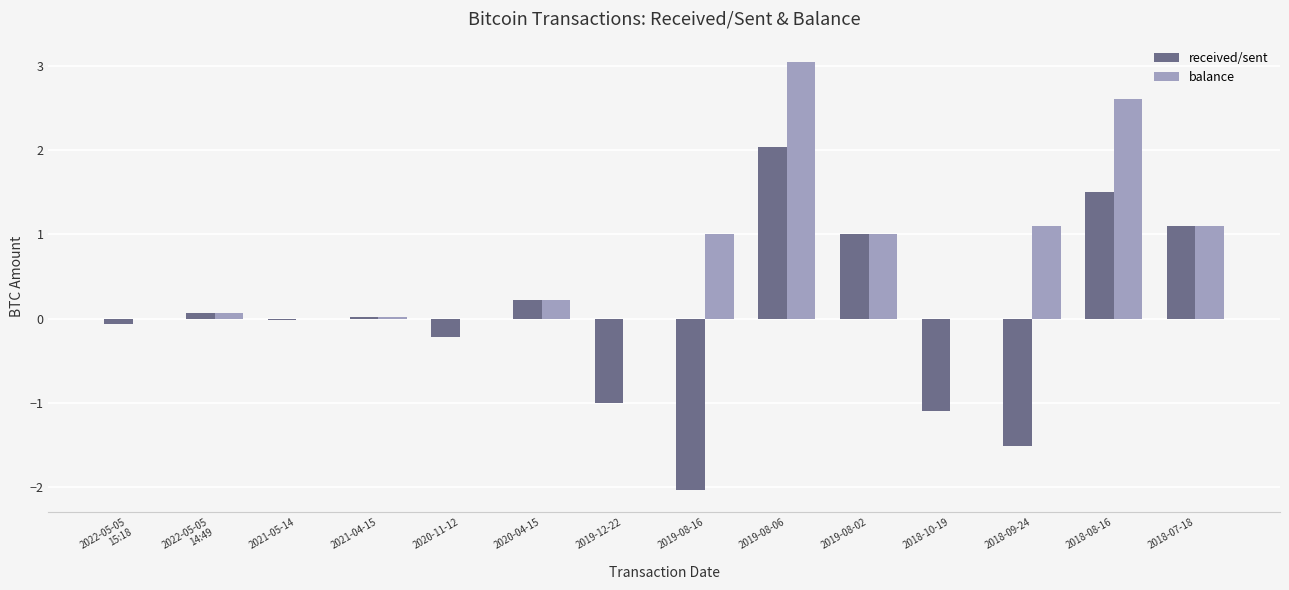

Are the bars grouped side by side (vs. stacked)?

Yes